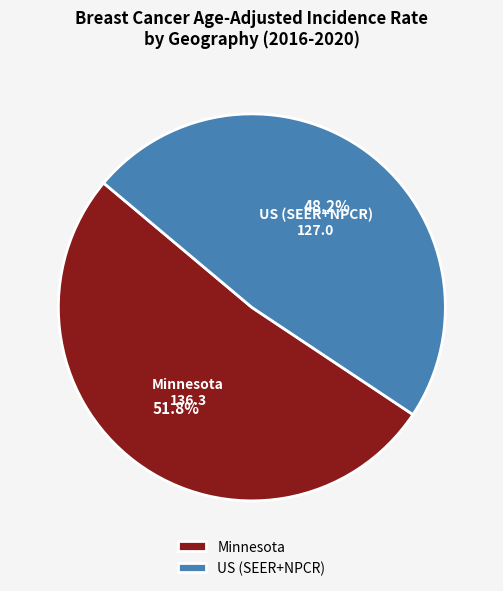

How many slices are in this pie chart?

2